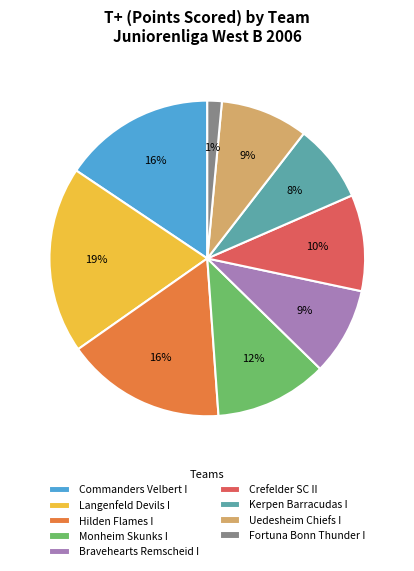

Between Kerpen Barracudas I and Hilden Flames I, which is larger?

Hilden Flames I